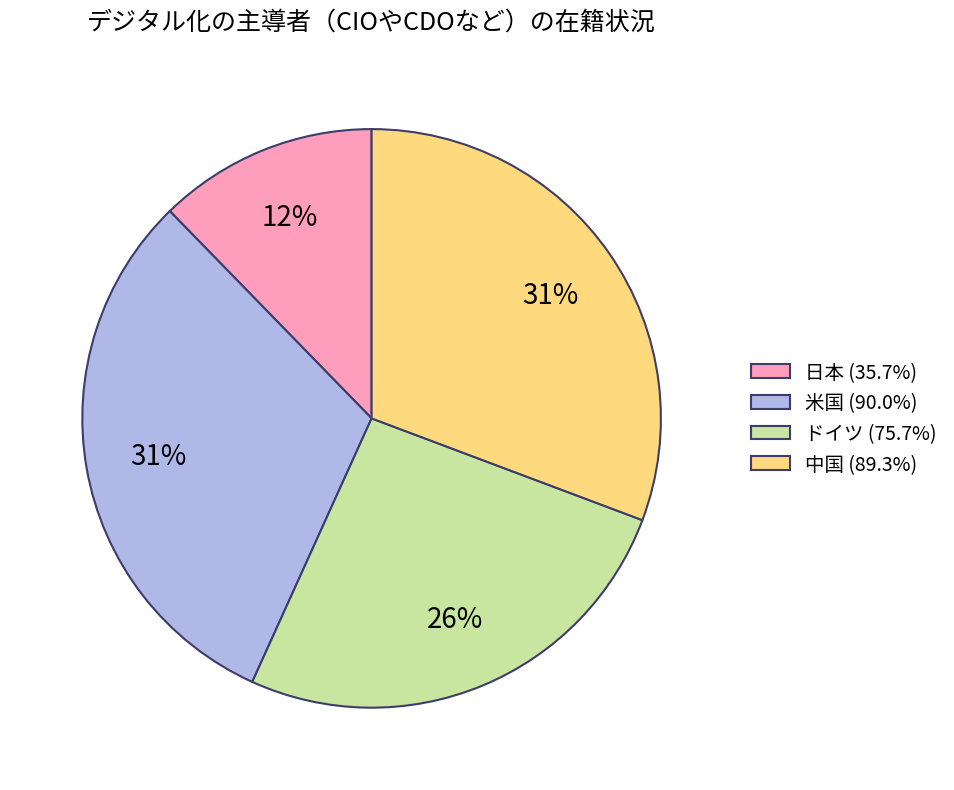

To the nearest percent, what is the difference between the largest and smallest slice percentages?

19%